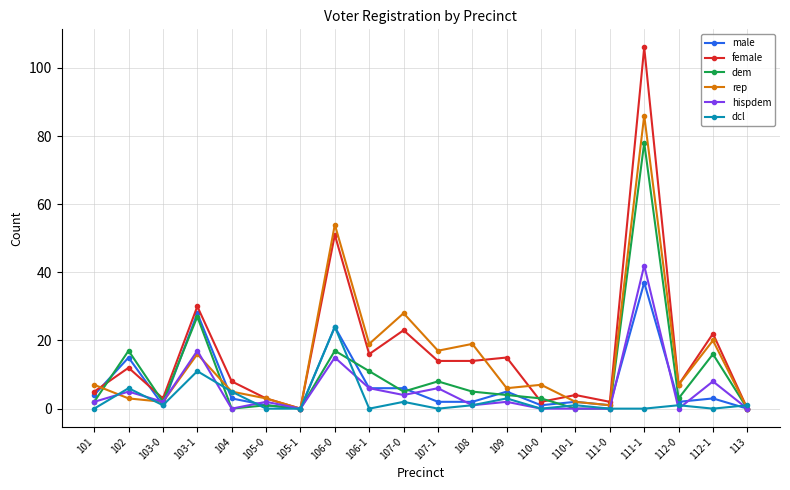

Which series has the widest spread of values?

female